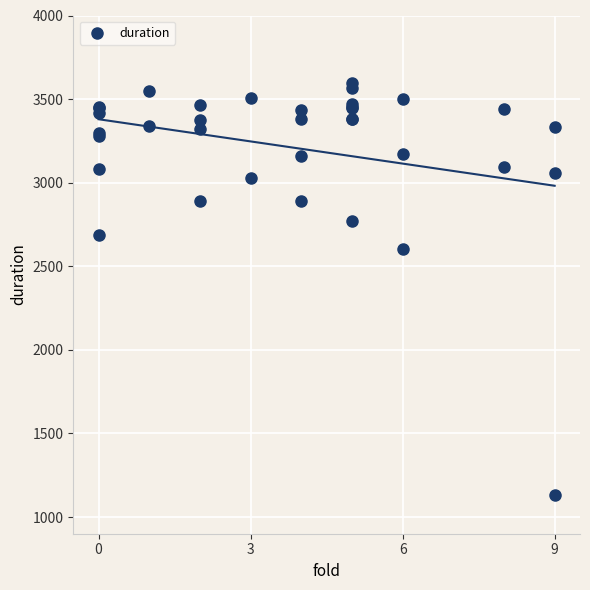

What Y value in the scatter plot is closest to 2362?

2601.4